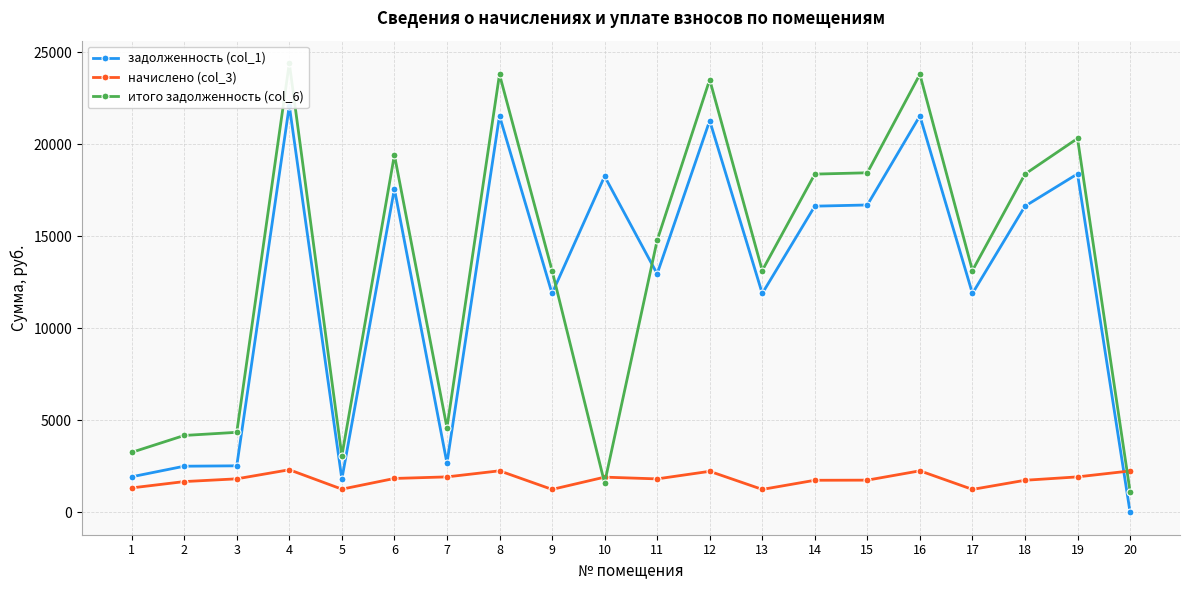

What is the minimum value shown in the chart?

3.8